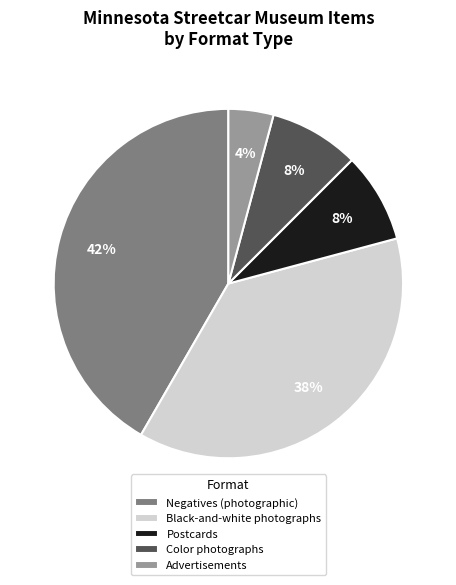

Does Advertisements account for over 50% of the chart?

No